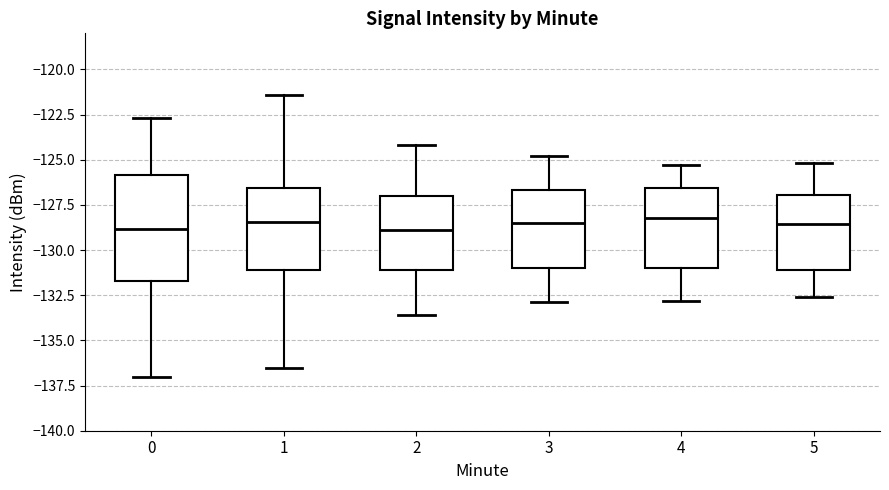

Reading left to right, transcribe this box plot: for each box, give where its median line is, the range the box spans, and where its two whiskers end, as read against the y-axis. The values are not printed on the chart, so give them approximately, as read against the axis.

0: median -129.0, box -131.5 to -126.0, whiskers -137.0 to -122.5
1: median -128.5, box -131.0 to -126.5, whiskers -136.5 to -121.5
2: median -129.0, box -131.0 to -127.0, whiskers -133.5 to -124.0
3: median -128.5, box -131.0 to -126.5, whiskers -133.0 to -125.0
4: median -128.0, box -131.0 to -126.5, whiskers -133.0 to -125.5
5: median -128.5, box -131.0 to -127.0, whiskers -132.5 to -125.0